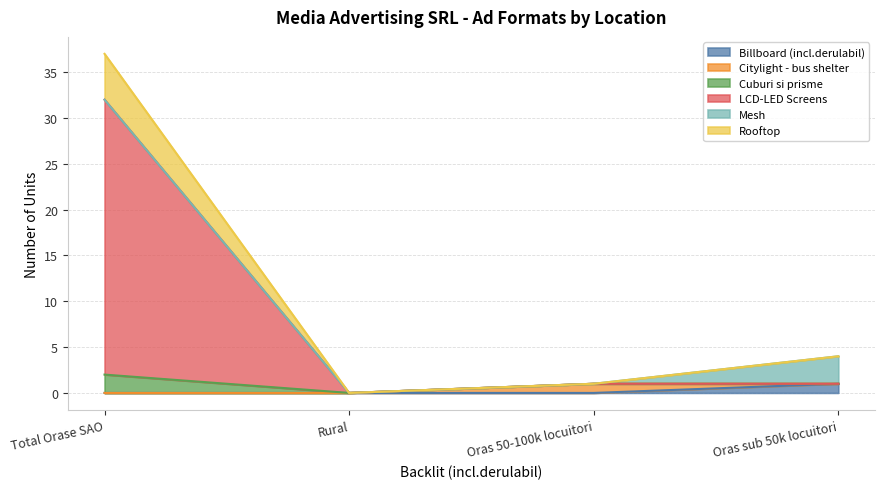

Is it true that Billboard (incl.derulabil) equals 1 at Oras sub 50k locuitori?

True